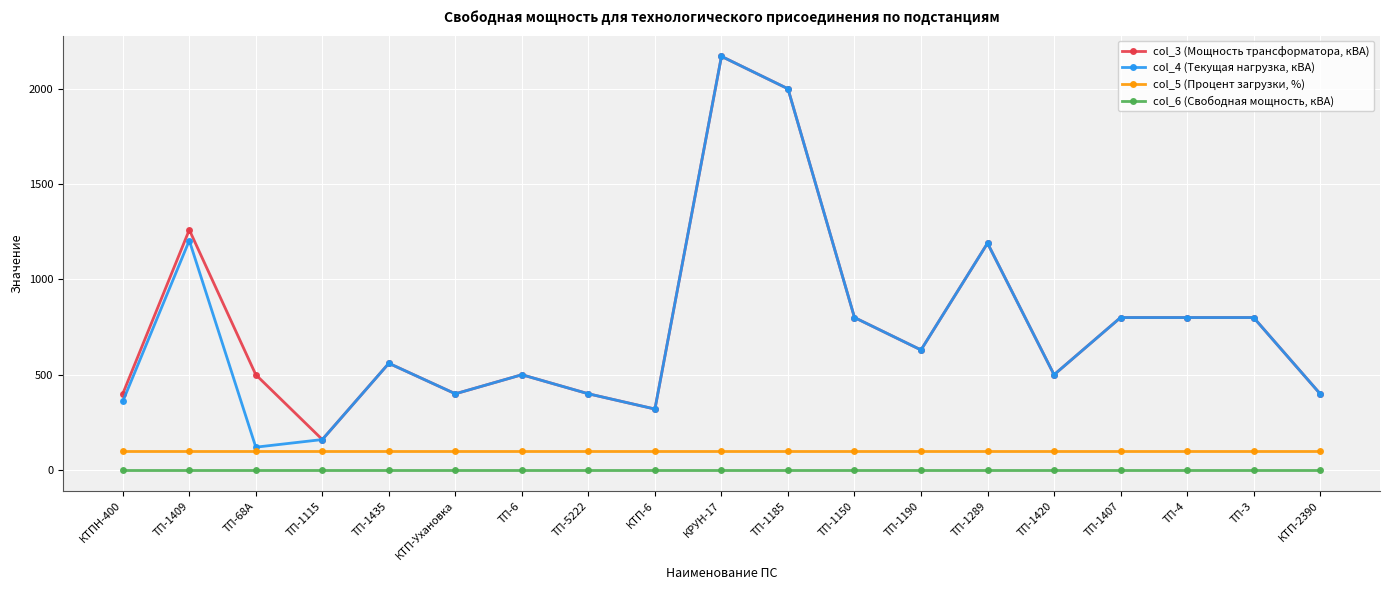

Between ТП-1409 and ТП-4, which series saw the biggest shift?

col_3 (Мощность трансформатора, кВА)